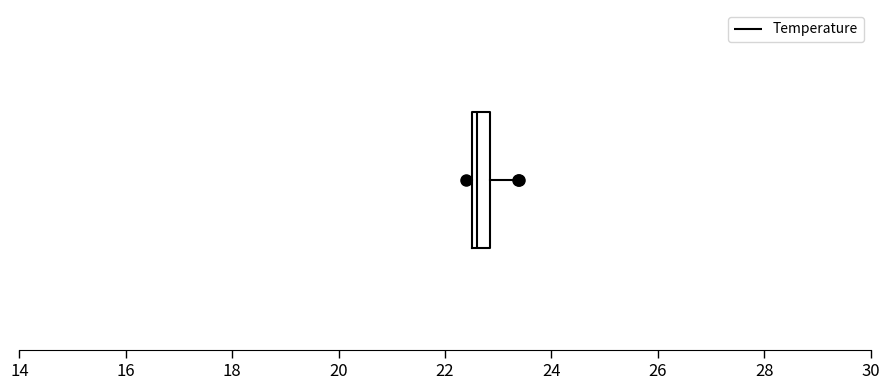

Where is the right edge of the box on the x-axis? The values are not printed on the chart, so give them approximately, as read against the axis.

22.8